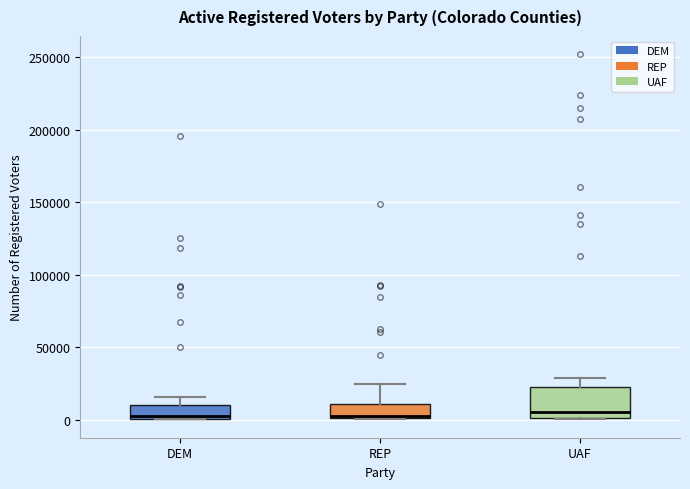

Where does the upper whisker of the box for UAF end on the y-axis? The values are not printed on the chart, so give them approximately, as read against the axis.

30000